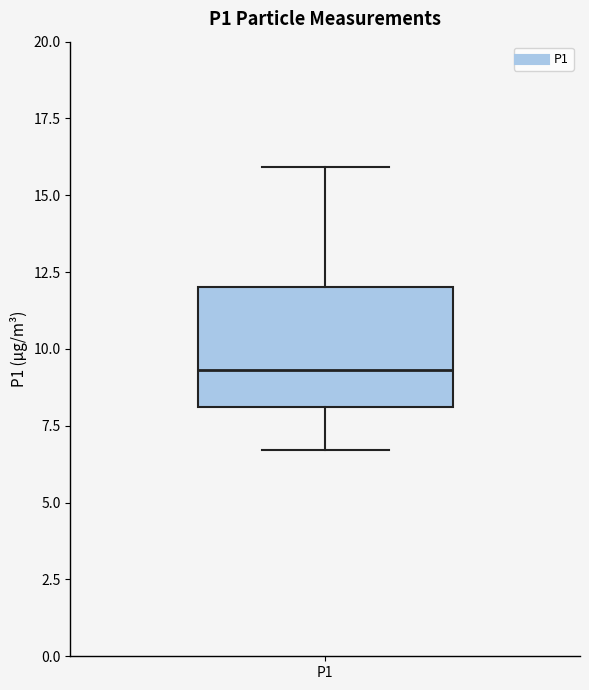

Where does the lower whisker of the box for P1 end on the y-axis? The values are not printed on the chart, so give them approximately, as read against the axis.

6.5